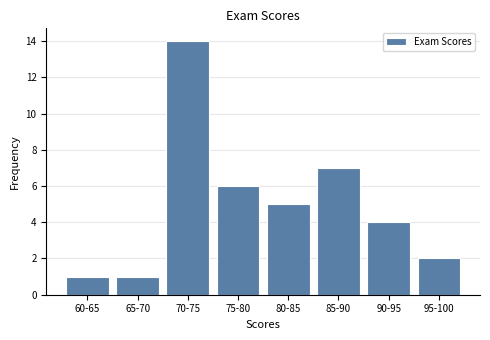

Reading right to left, what are all the values shown in this chart?

95-100=2	90-95=4	85-90=7	80-85=5	75-80=6	70-75=14	65-70=1	60-65=1